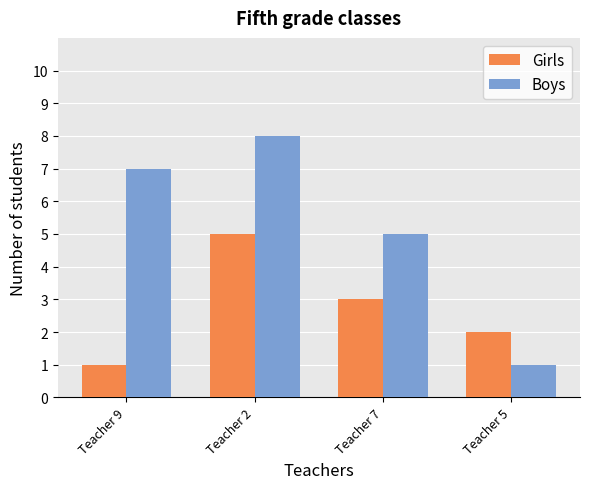

Where does the Girls series first go above 3?

Teacher 2